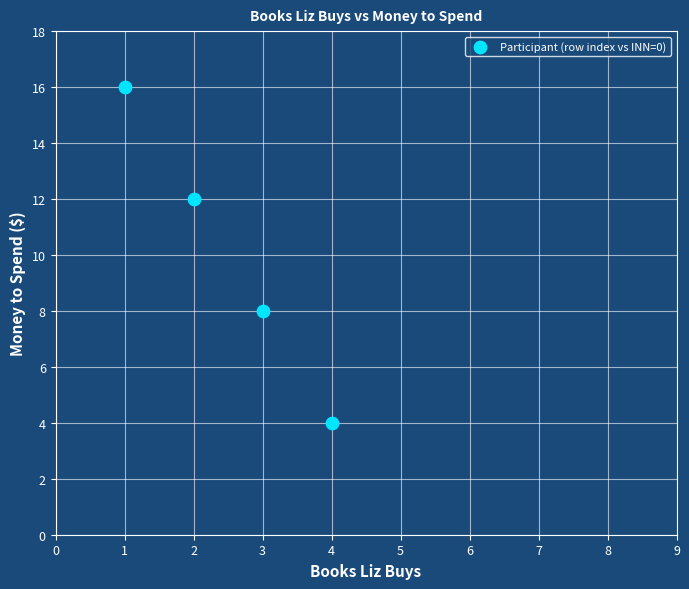

What is the range of Y values (max minus min)?

12